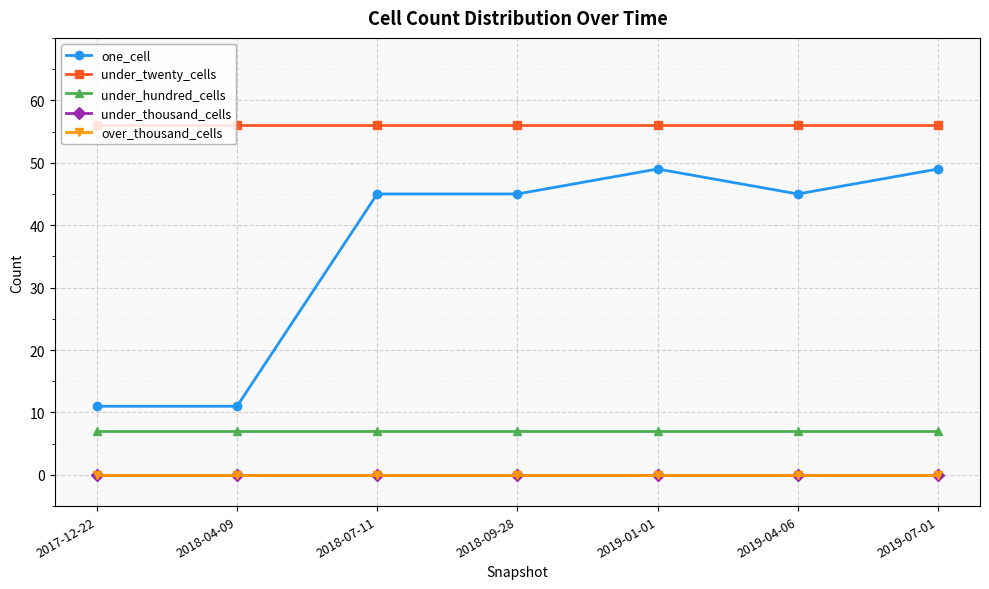

What value does the one_cell series have at 2017-12-22?

11